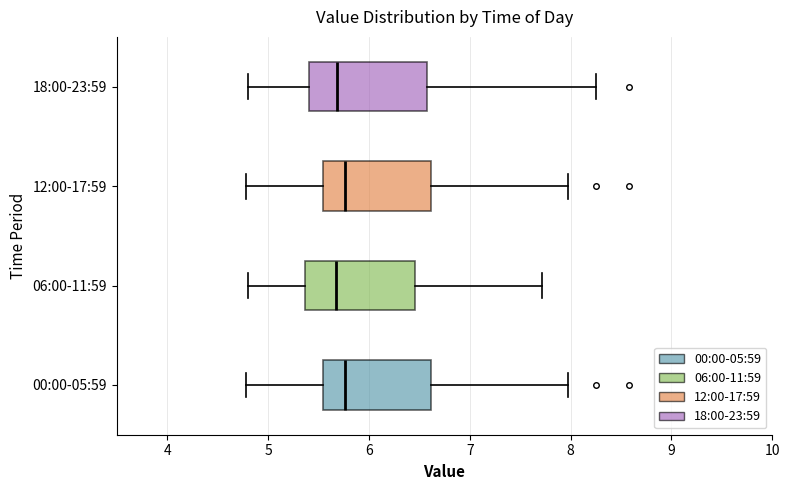

Reading bottom to top, transcribe this box plot: for each box, give where its median line is, the range the box spans, and where its two whiskers end, as read against the x-axis. The values are not printed on the chart, so give them approximately, as read against the axis.

00:00-05:59: median 5.8, box 5.5 to 6.6, whiskers 4.8 to 8.0
06:00-11:59: median 5.7, box 5.4 to 6.5, whiskers 4.8 to 7.7
12:00-17:59: median 5.8, box 5.5 to 6.6, whiskers 4.8 to 8.0
18:00-23:59: median 5.7, box 5.4 to 6.6, whiskers 4.8 to 8.3